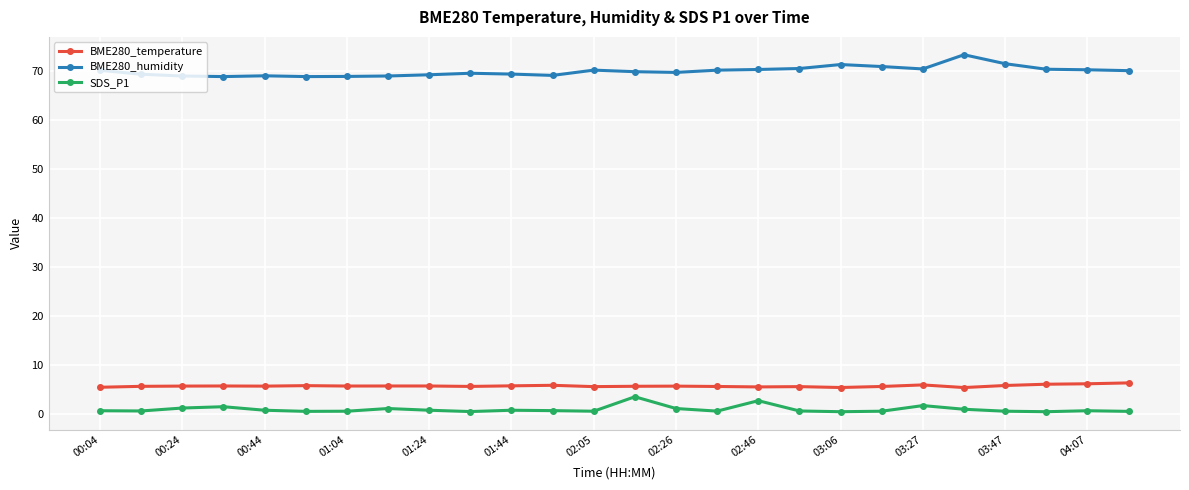

What are all the series names shown in the legend?

BME280_temperature, BME280_humidity, SDS_P1